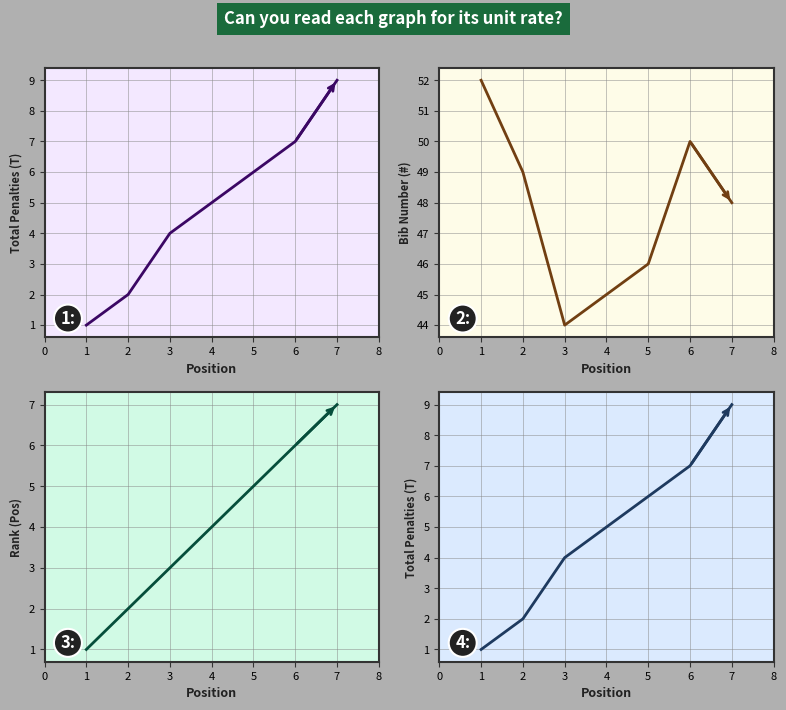

Which series has the largest range (max minus min)?

Strafzeit (T)